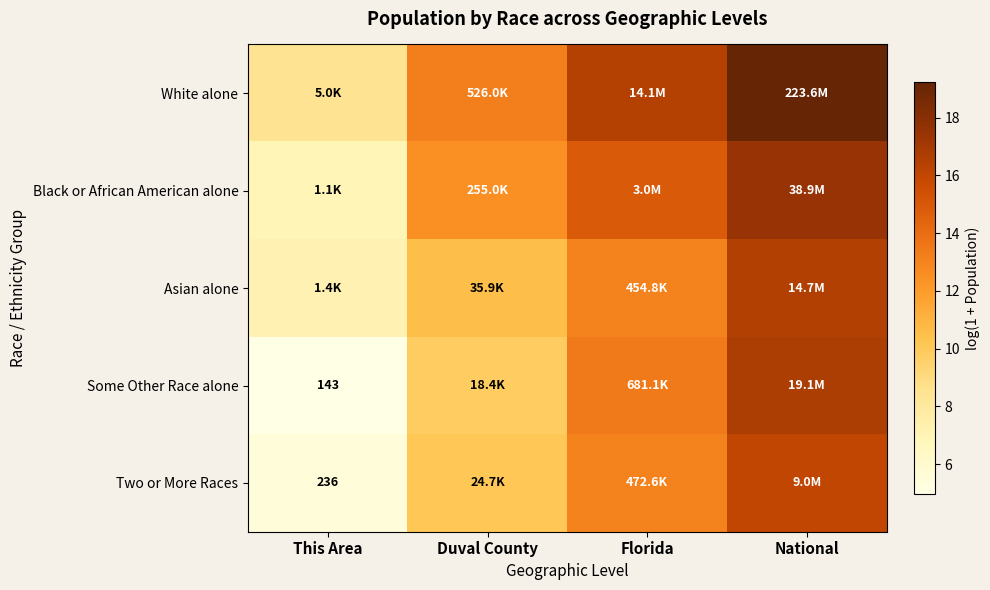

At which label is Some Other Race alone closest to 10?

Duval County